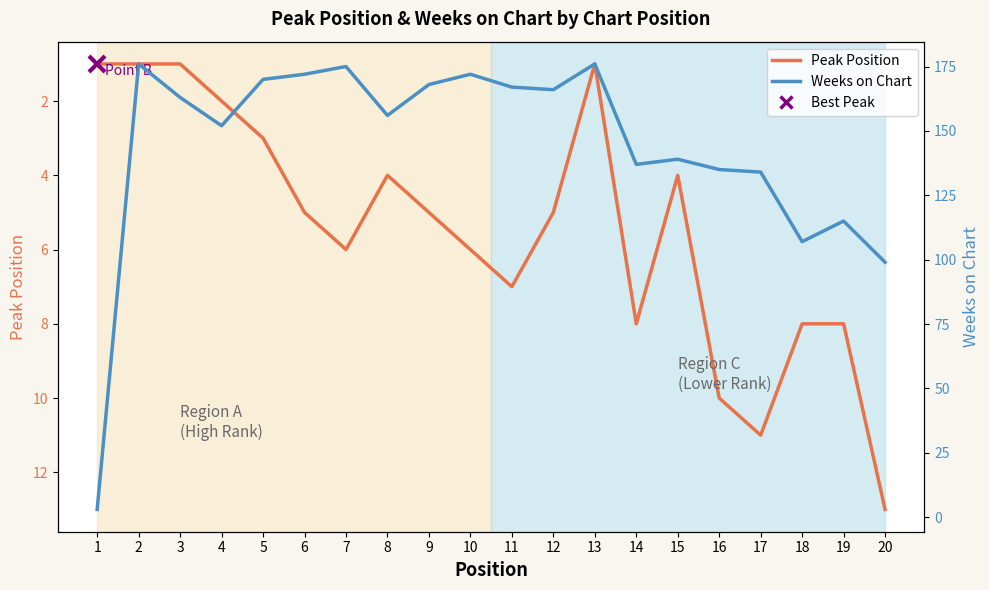

Reading left to right, transcribe all the data shown in this chart.

Peak Position: 1	1	1	2	3	5	6	4	5	6	7	5	1	8	4	10	11	8	8	13
Weeks on Chart: 3	176	163	152	170	172	175	156	168	172	167	166	176	137	139	135	134	107	115	99